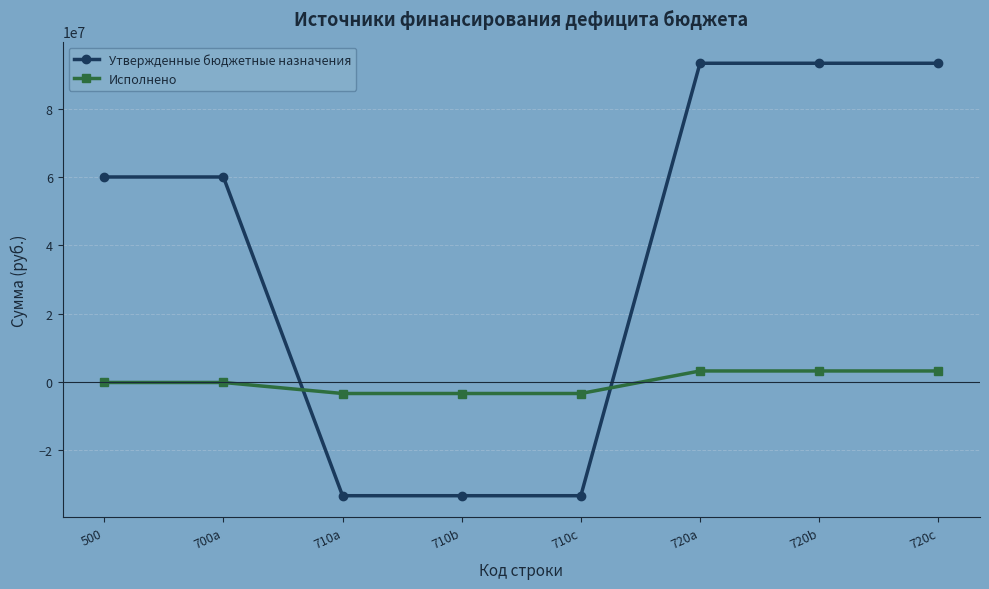

Is the value of Исполнено at 720b greater than the value of Утвержденные бюджетные назначения at 500?

No